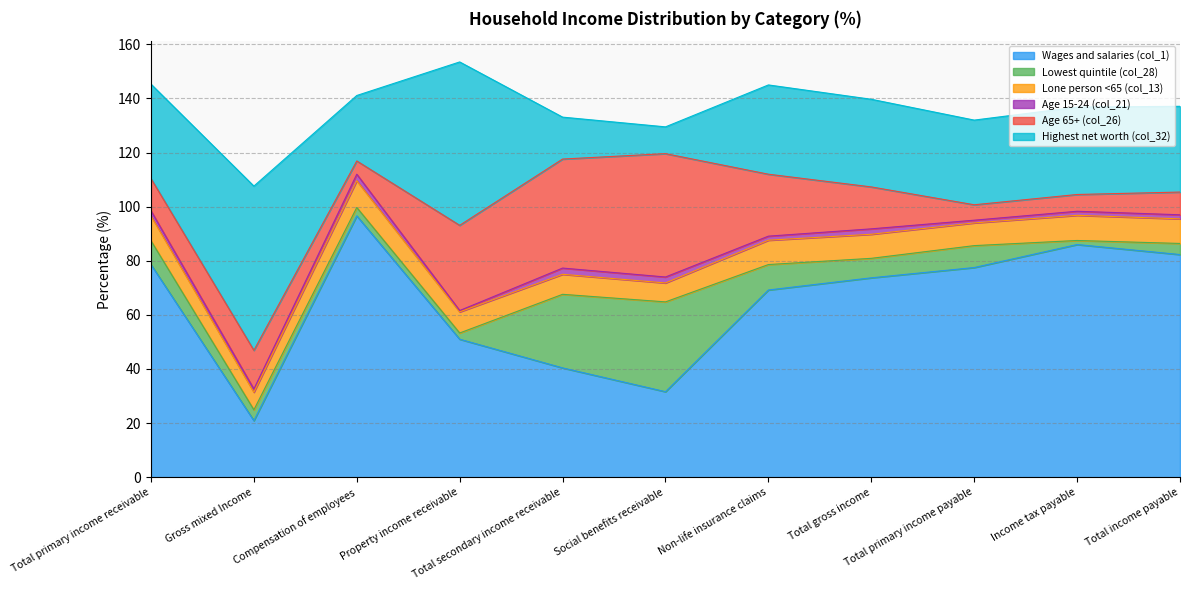

True or false: Highest net worth (col_32) has a value of 32.3 at Income tax payable.

True